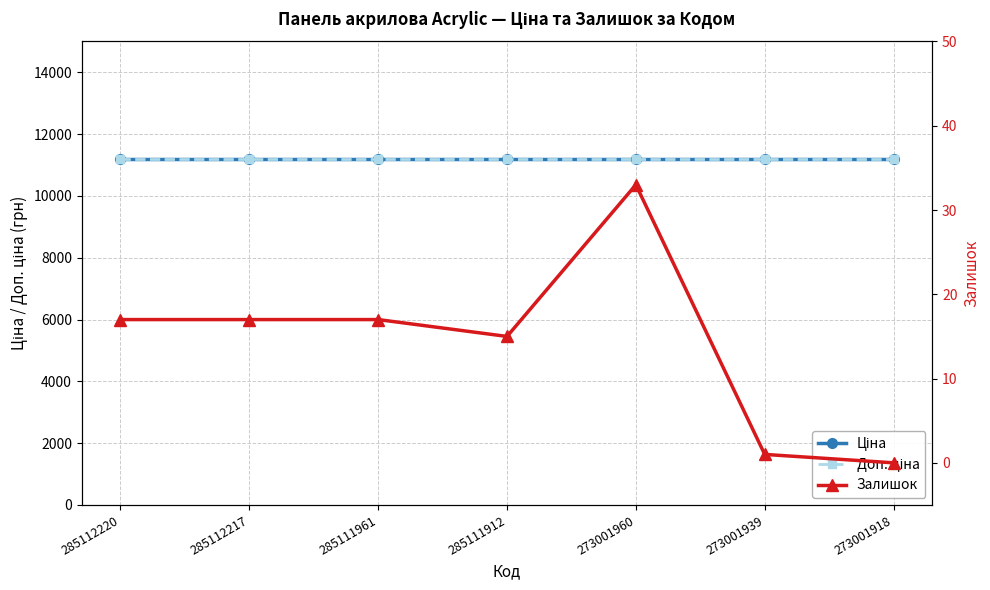

At which category does Залишок reach its first local peak?

273001960